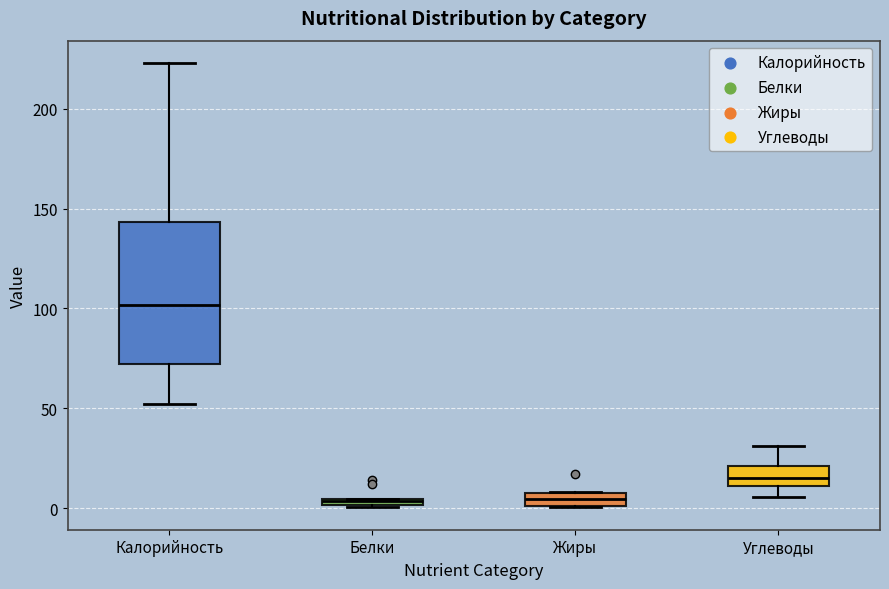

Which box is the tallest, from its lower edge to its upper edge?

Калорийность